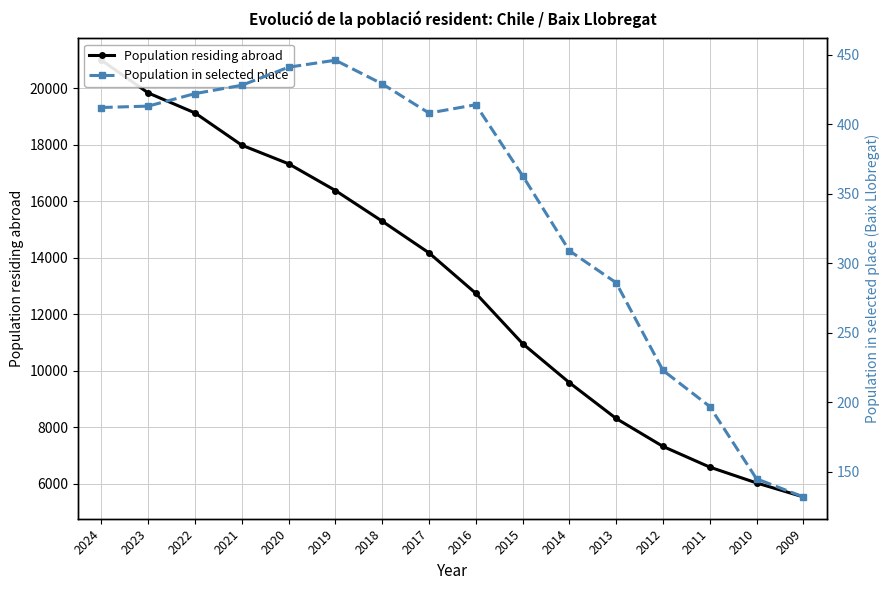

At 2009, list the series in order from smallest to largest.

Population in selected place, Population residing abroad